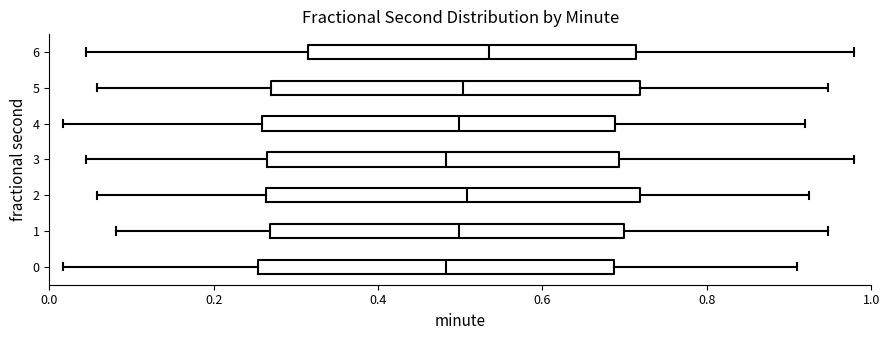

Where is the right edge of the box at y = 5 on the x-axis? The values are not printed on the chart, so give them approximately, as read against the axis.

0.72